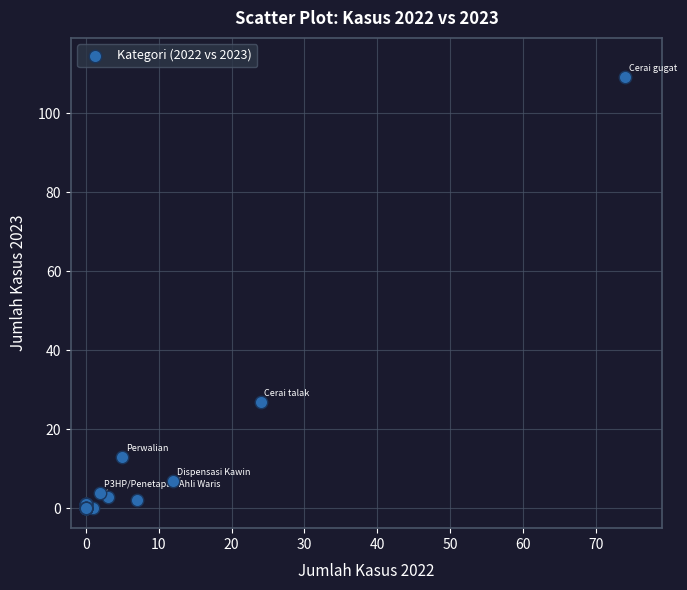

What Y value in the scatter plot is closest to 54?

27